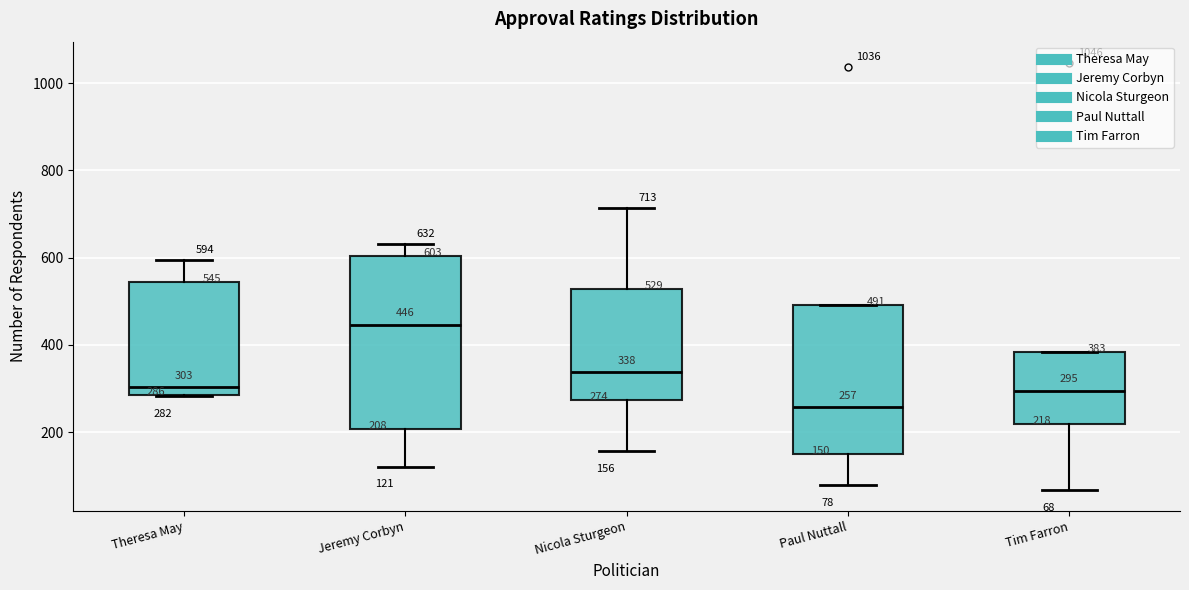

Comparing the boxes themselves (not the whiskers), which one is the tallest?

Jeremy Corbyn